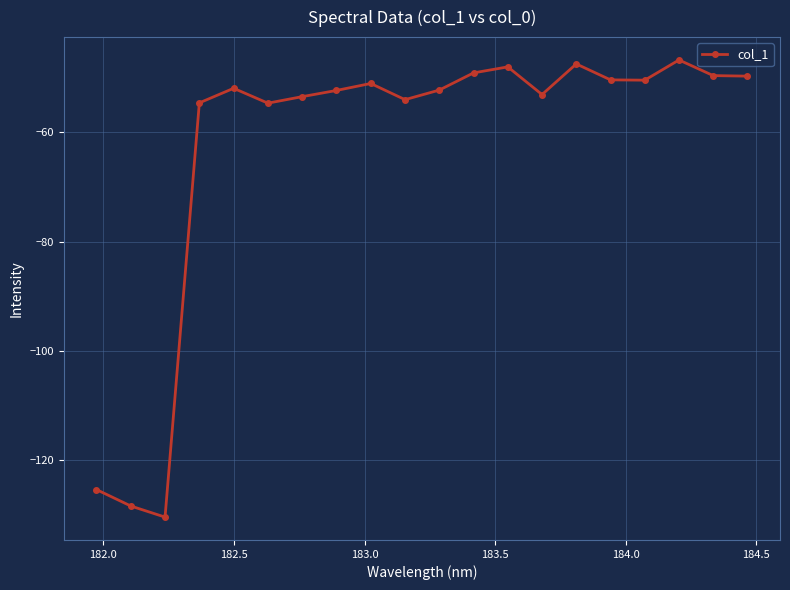

What is the maximum value shown in the chart?

-46.7